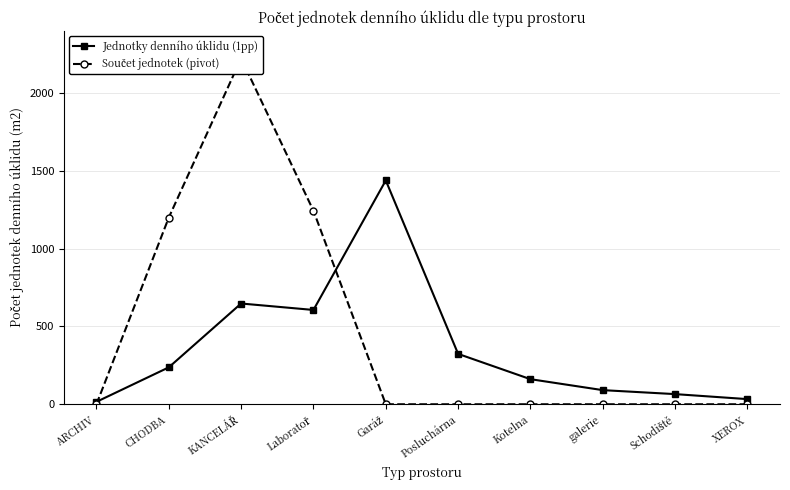

Which series has the widest spread of values?

Součet jednotek (pivot)